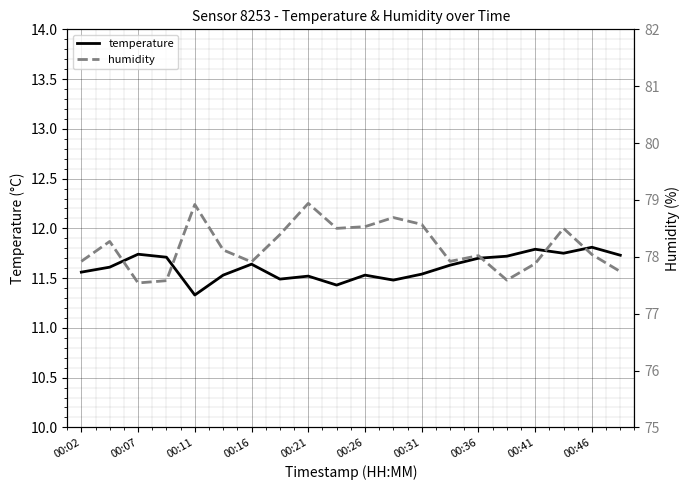

True or false: temperature and humidity intersect in this chart.

False